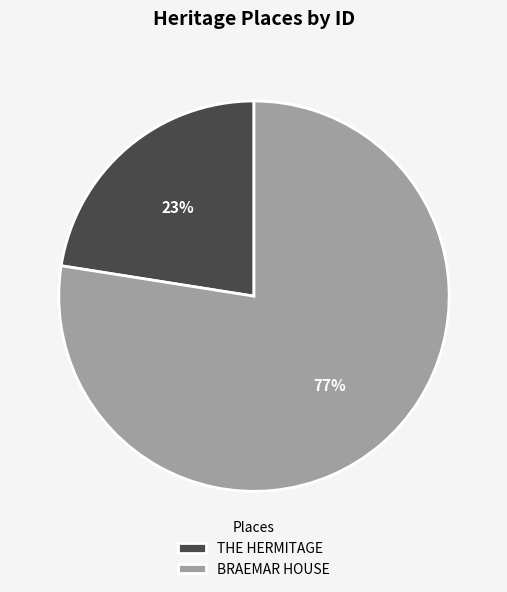

Which slice is the smallest?

THE HERMITAGE